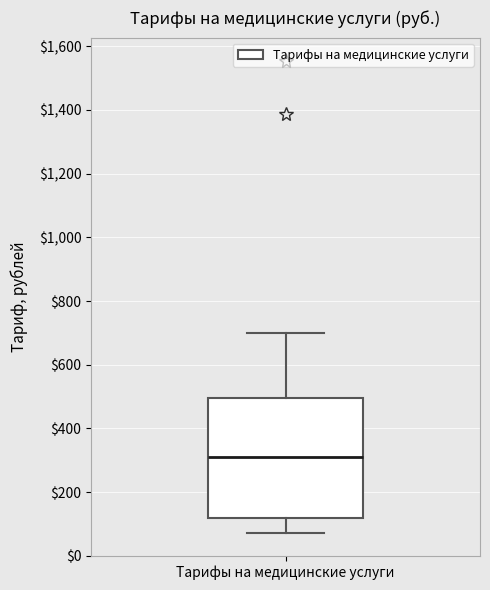

Where does the median line of the box for Тарифы на медицинские услуги sit on the y-axis? The values are not printed on the chart, so give them approximately, as read against the axis.

320